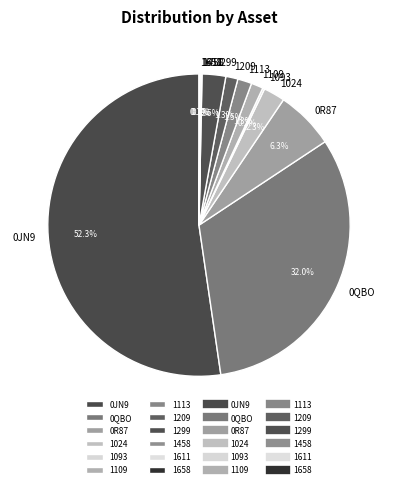

What is the largest slice in the pie chart?

0JN9